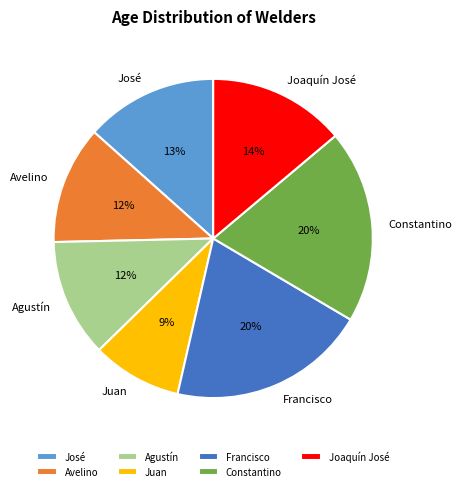

Is it true that Francisco is 20% of the pie?

True